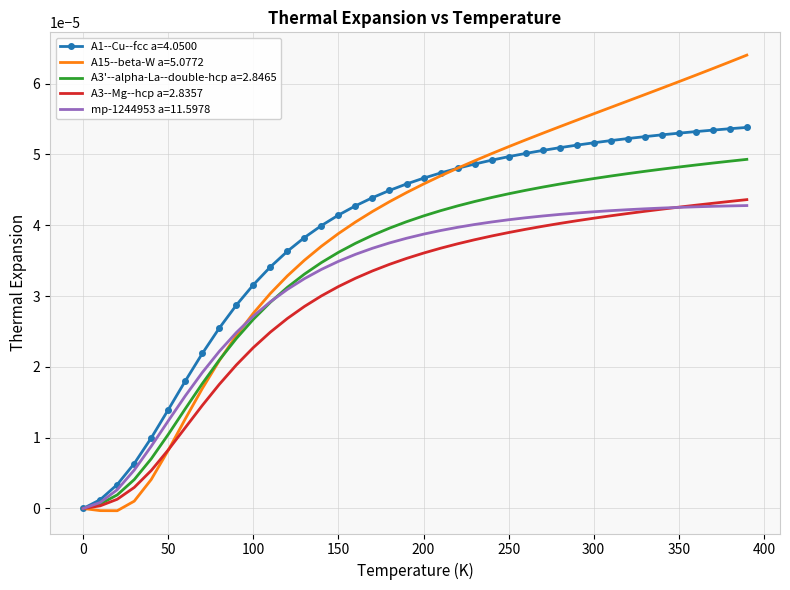

What are all the series names shown in the legend?

A1--Cu--fcc a=4.0500, A15--beta-W a=5.0772, A3'--alpha-La--double-hcp a=2.8465, A3--Mg--hcp a=2.8357, mp-1244953 a=11.5978